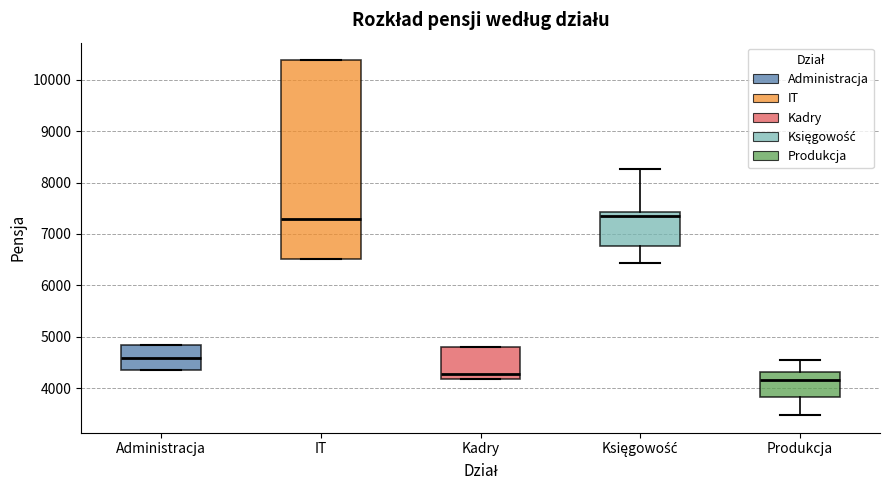

Reading left to right, read every box against the y-axis: the position of its median line, the range the box covers, and the ends of its whiskers. The values are not printed on the chart, so give them approximately, as read against the axis.

Administracja: median 4600, box 4400 to 4800, whiskers 4400 to 4800
IT: median 7300, box 6500 to 10400, whiskers 6500 to 10400
Kadry: median 4300, box 4200 to 4800, whiskers 4200 to 4800
Księgowość: median 7400 (just below the box's upper edge), box 6800 to 7400, whiskers 6400 to 8300
Produkcja: median 4200, box 3800 to 4300, whiskers 3500 to 4500